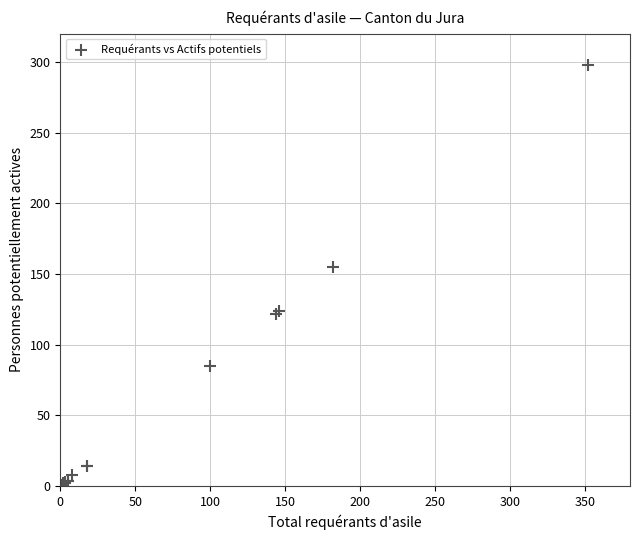

What Y value in the scatter plot is closest to 149?

155